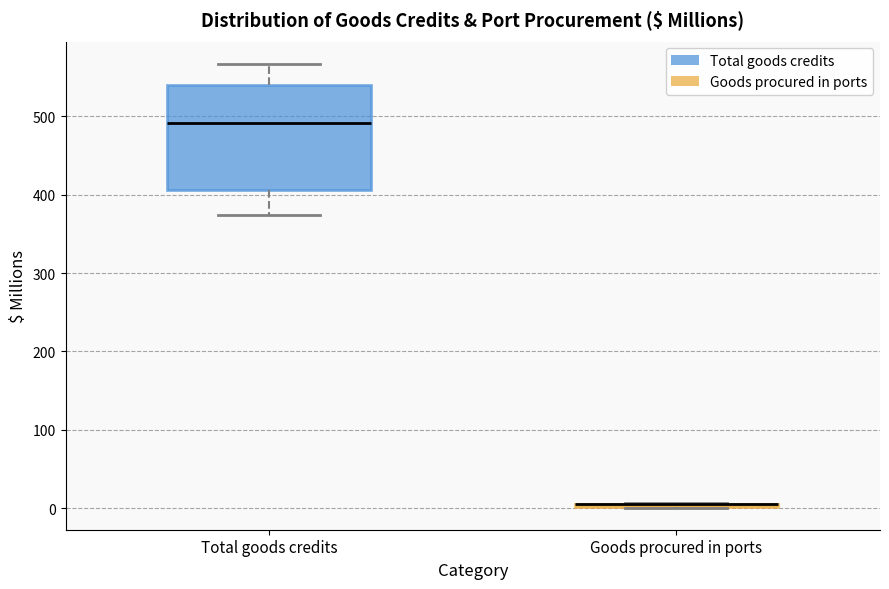

Reading left to right, transcribe this box plot: for each box, give where its median line is, the range the box spans, and where its two whiskers end, as read against the y-axis. The values are not printed on the chart, so give them approximately, as read against the axis.

Total goods credits: median 490, box 410 to 540, whiskers 370 to 570
Goods procured in ports: box collapsed to a line at 10, whiskers 0 to 10